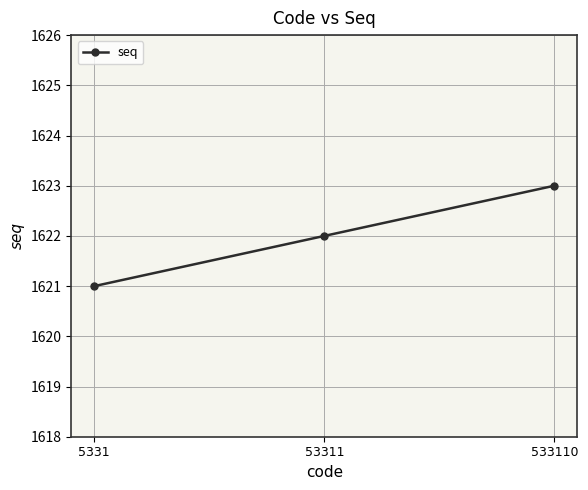

What is the ratio of the value at 533110 to the value at 5331?

1.0